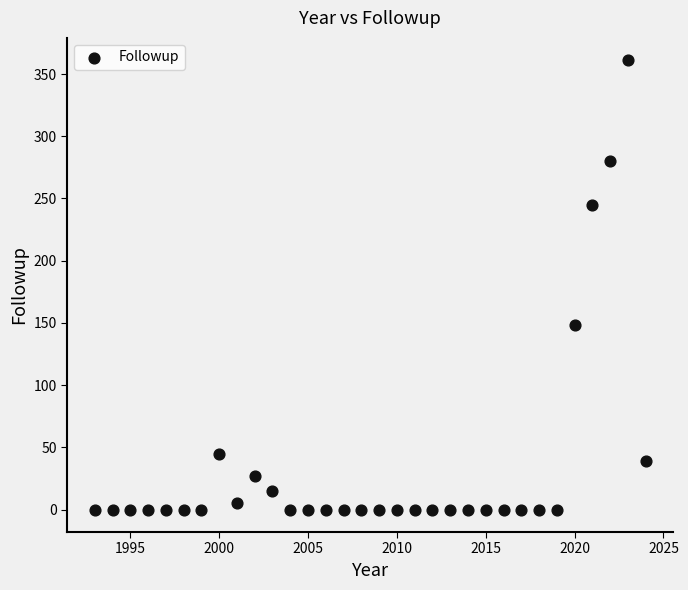

What Y value in the scatter plot is closest to 180?

148